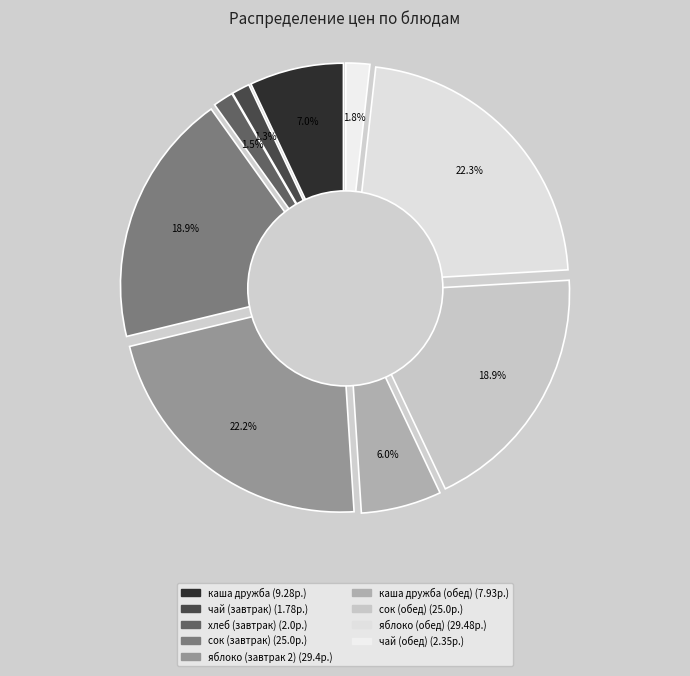

Do каша дружба and каша дружба (обед) together represent more than half of the pie?

No